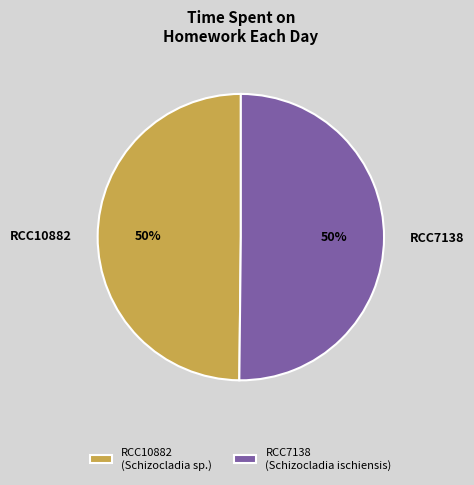

Do RCC7138 and RCC10882 together represent more than half of the pie?

Yes